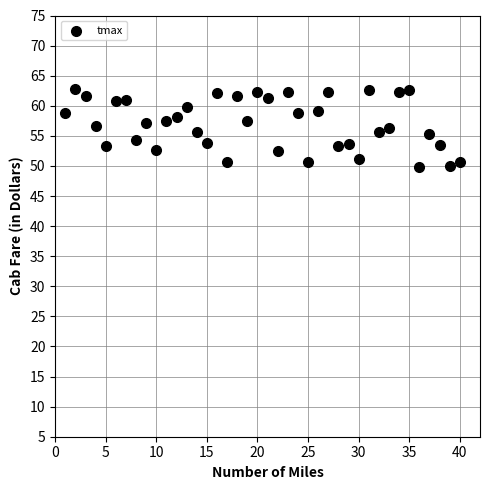

What is the range of Y values (max minus min)?

13.0